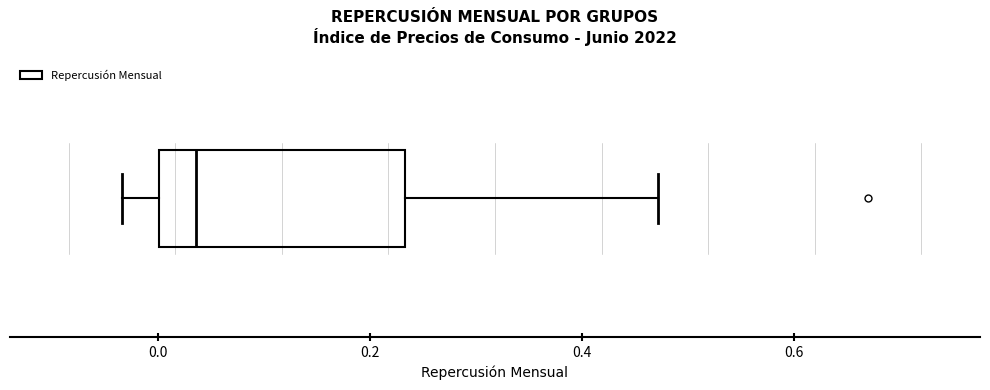

Where is the left edge of the box on the x-axis? The values are not printed on the chart, so give them approximately, as read against the axis.

0.00